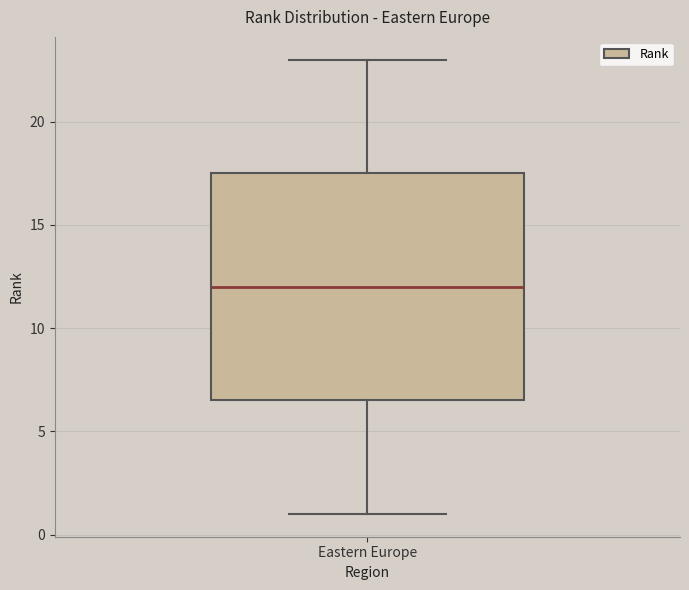

Transcribe this box plot: give where the median line is, the range the box spans, and where the two whiskers end, as read against the y-axis. The values are not printed on the chart, so give them approximately, as read against the axis.

median 12.0, box 6.5 to 17.5, whiskers 1.0 to 23.0